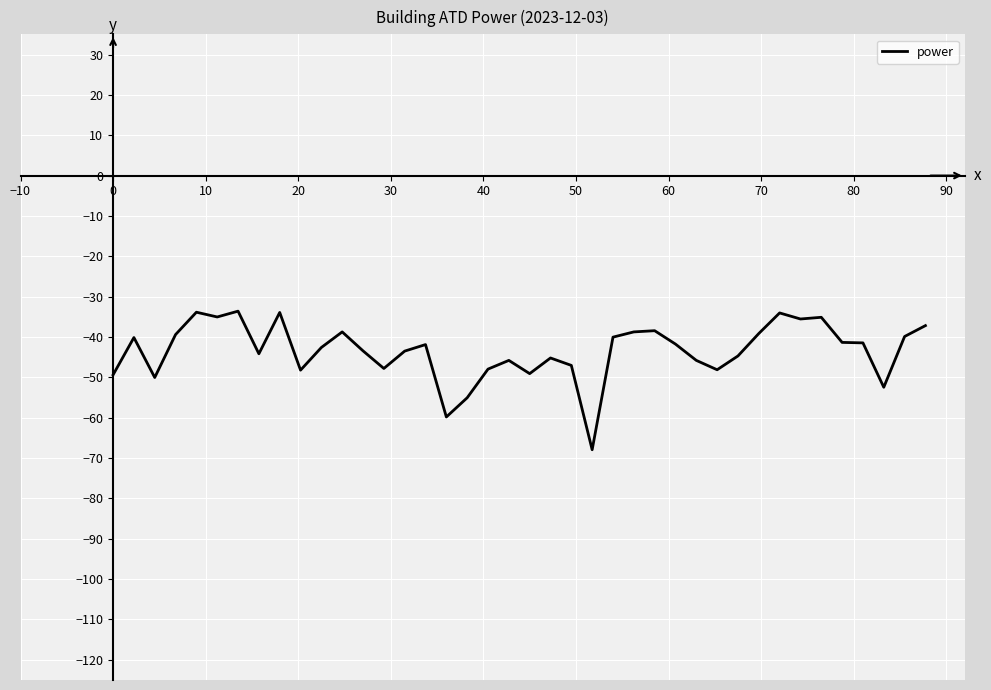

What is the minimum value shown in the chart?

-67.9